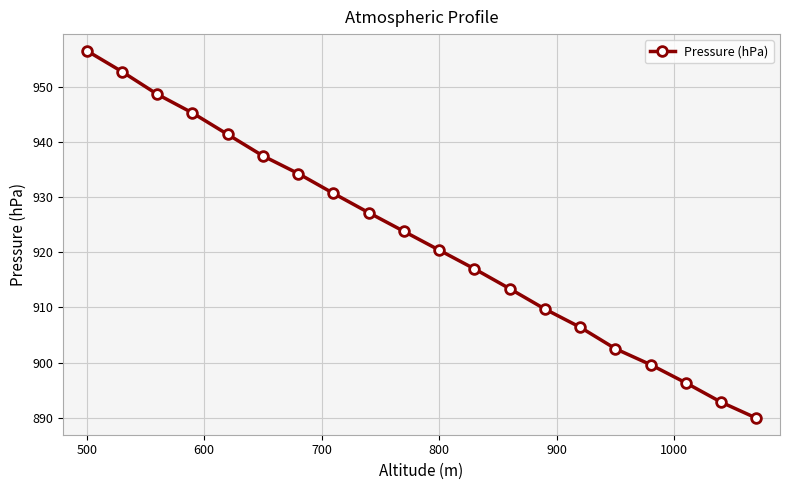

What is the sum of all values?

18446.3